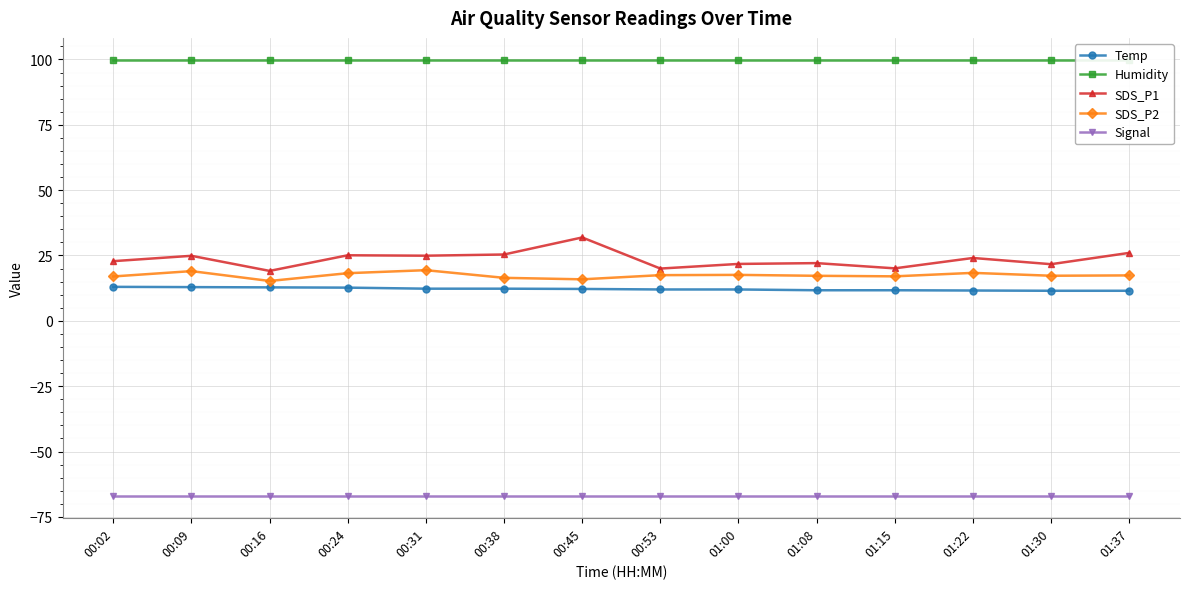

True or false: SDS_P1 and SDS_P2 cross at least once.

False